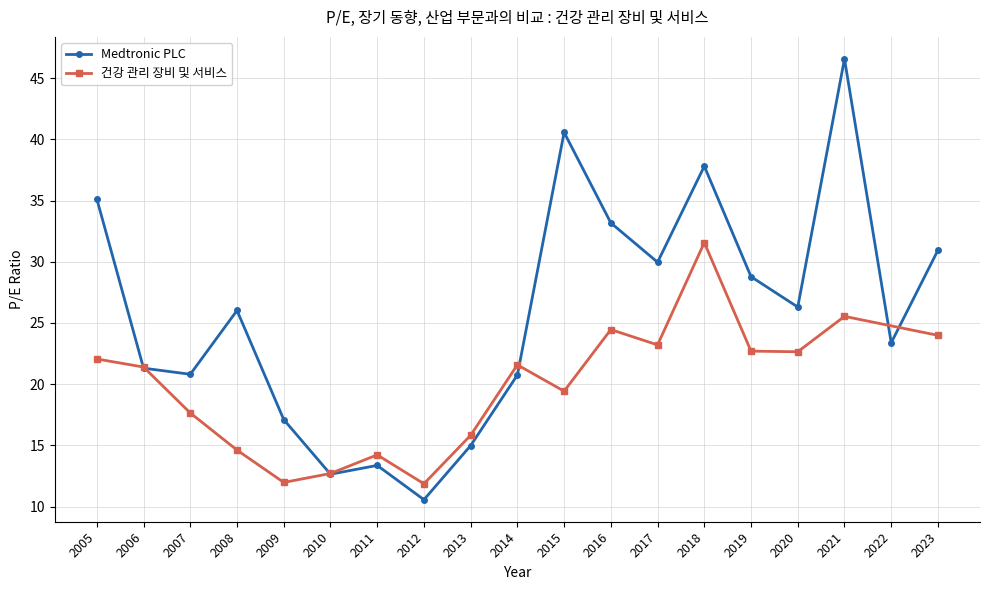

The Medtronic PLC series shows 30.0 at 2017. True or false?

True